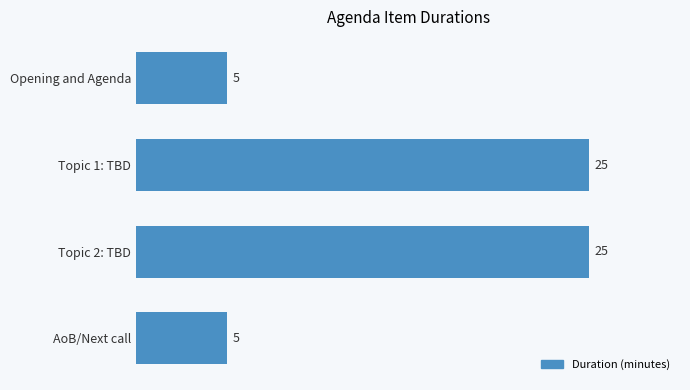

What is the average value?

15